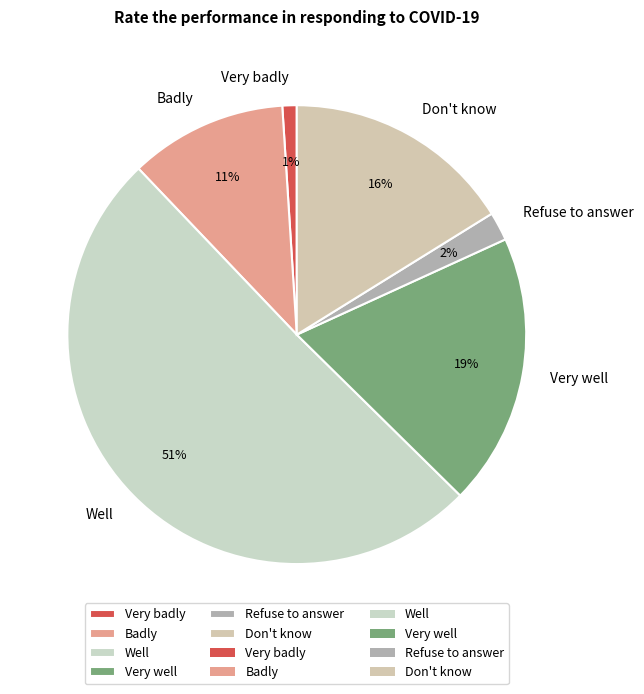

Do Well and Refuse to answer together represent more than half of the pie?

Yes